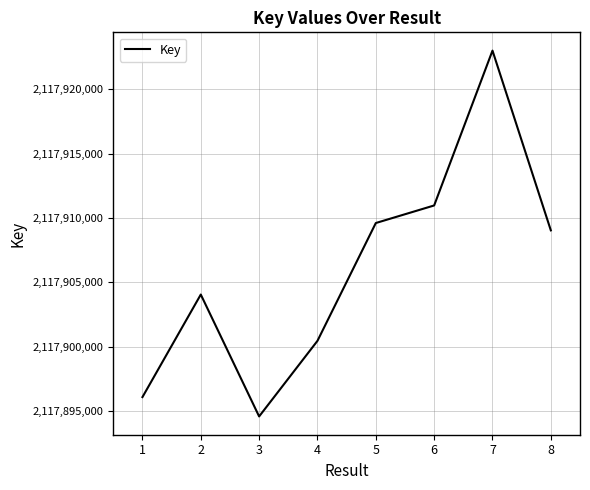

How many values are below 2117909042?

4